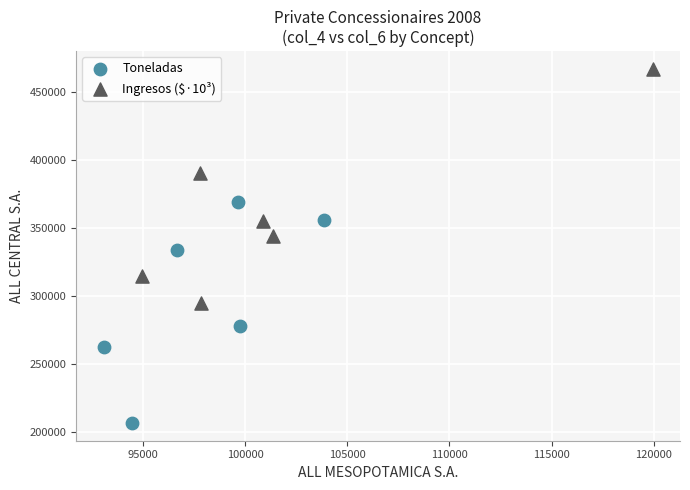

Which series reaches the minimum Y coordinate?

Toneladas